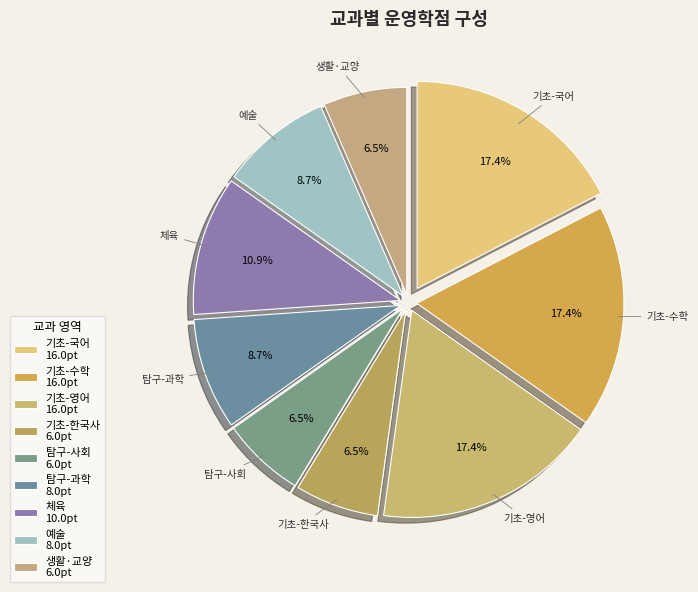

Count the number of slices in the pie.

9